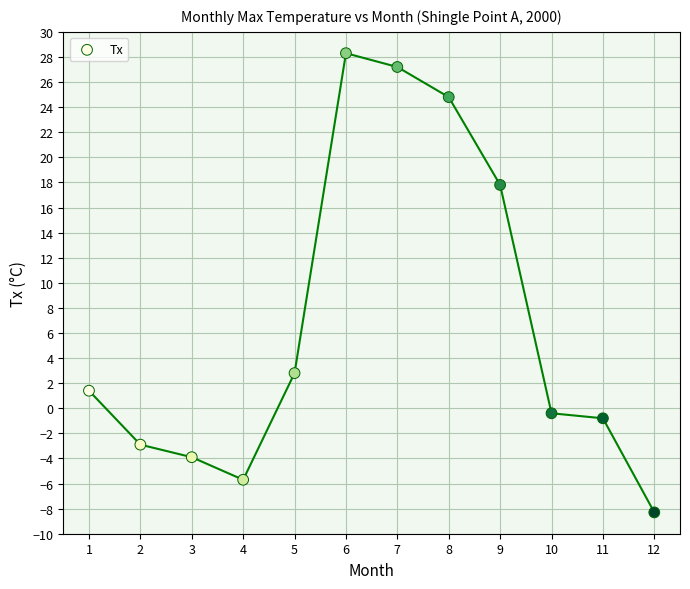

What is the range of Y values (max minus min)?

36.6